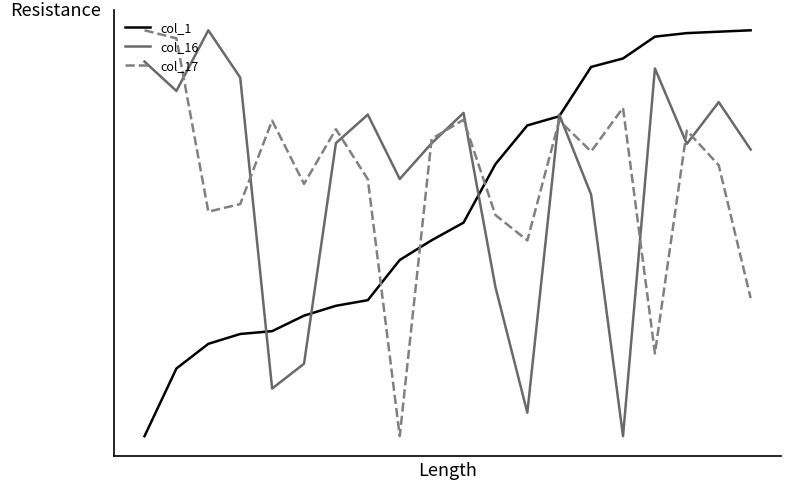

Does the chart display data point markers on the line(s)?

No